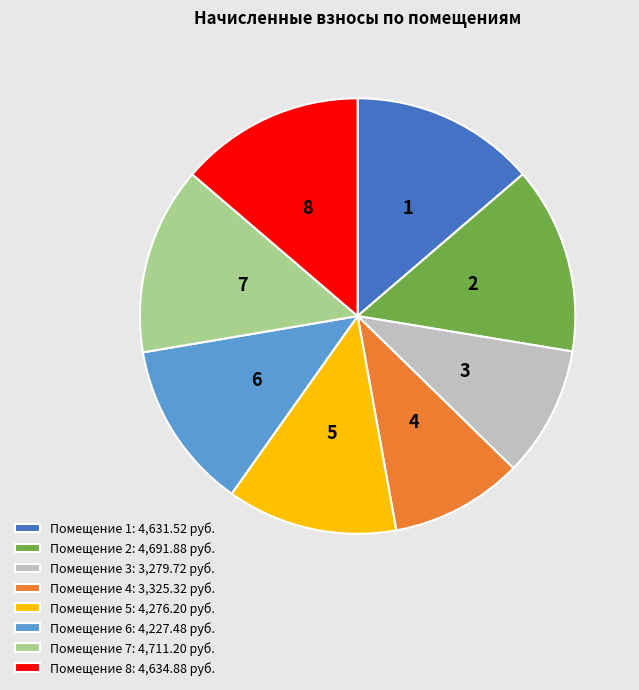

What is the ratio of the value at 7 to the value at 3?

1.4